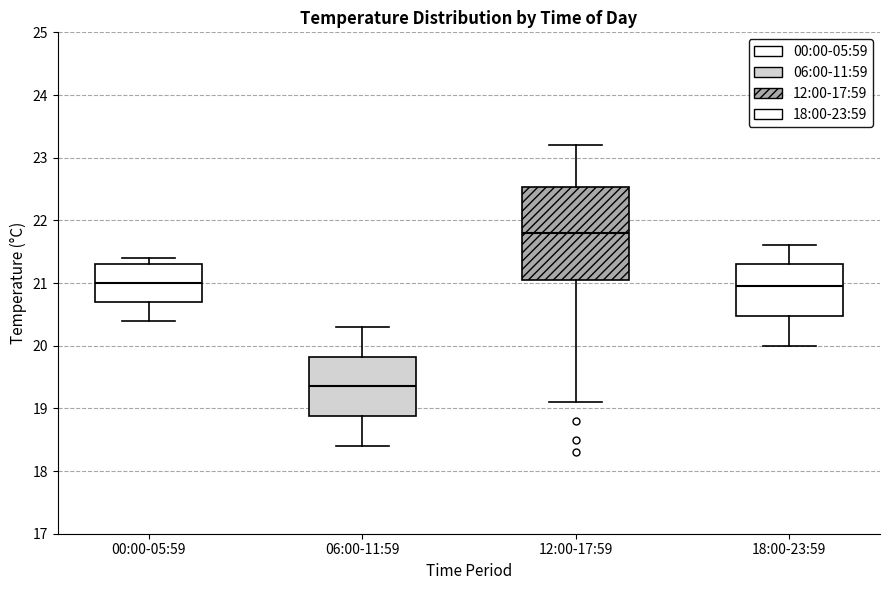

Which box is the tallest, from its lower edge to its upper edge?

12:00-17:59